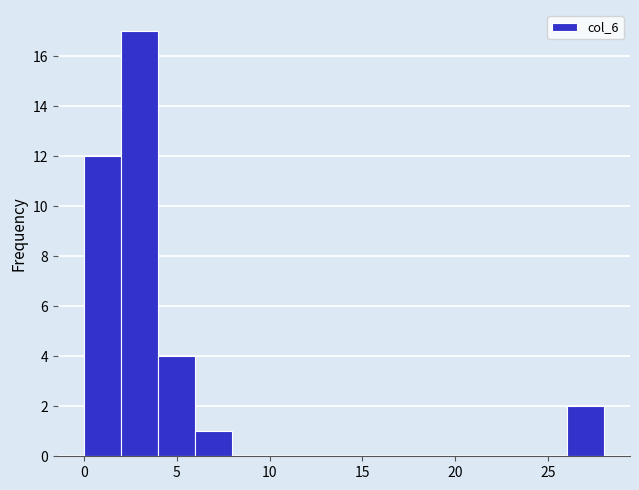

What is the height of the bar covering 0 to 2 on the x-axis? The values are not printed on the chart, so give them approximately, as read against the axis.

12